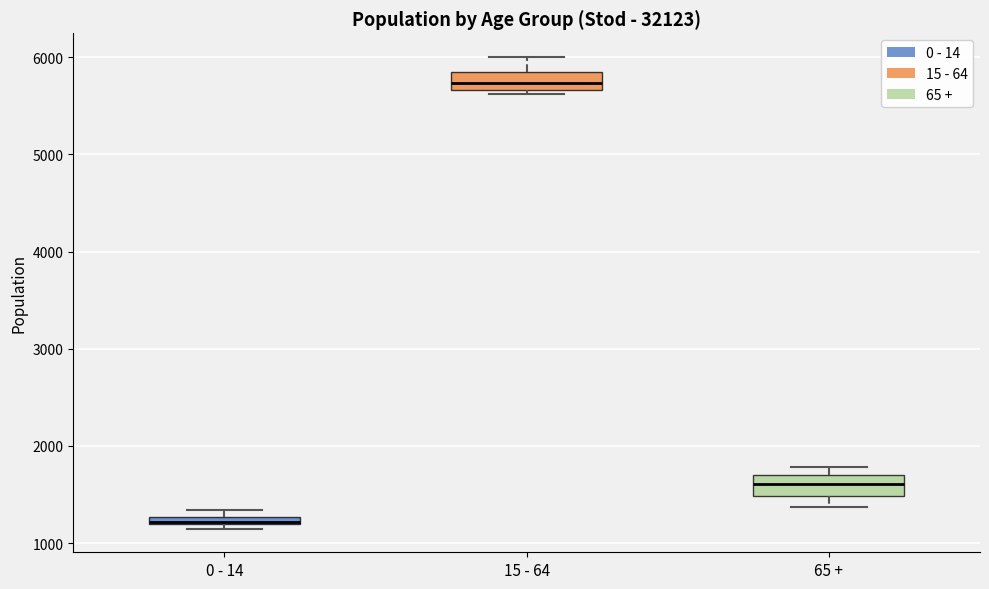

Where does the median line of the box for 65 + sit on the y-axis? The values are not printed on the chart, so give them approximately, as read against the axis.

1600